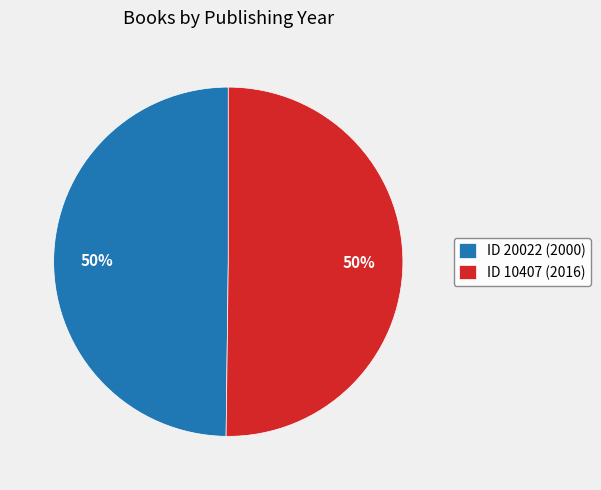

Combined, do ID 20022 (2000) and ID 10407 (2016) account for over 50%?

Yes